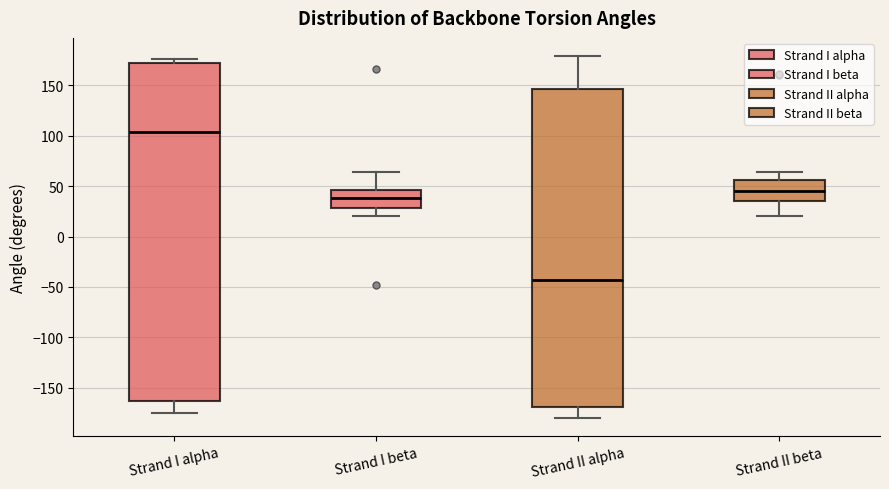

Reading left to right, read every box against the y-axis: the position of its median line, the range the box covers, and the ends of its whiskers. The values are not printed on the chart, so give them approximately, as read against the axis.

Strand I alpha: median 105, box -165 to 170, whiskers -175 to 175
Strand I beta: median 40, box 30 to 45, whiskers 20 to 65
Strand II alpha: median -45, box -170 to 145, whiskers -180 to 180
Strand II beta: median 45, box 35 to 55, whiskers 20 to 65